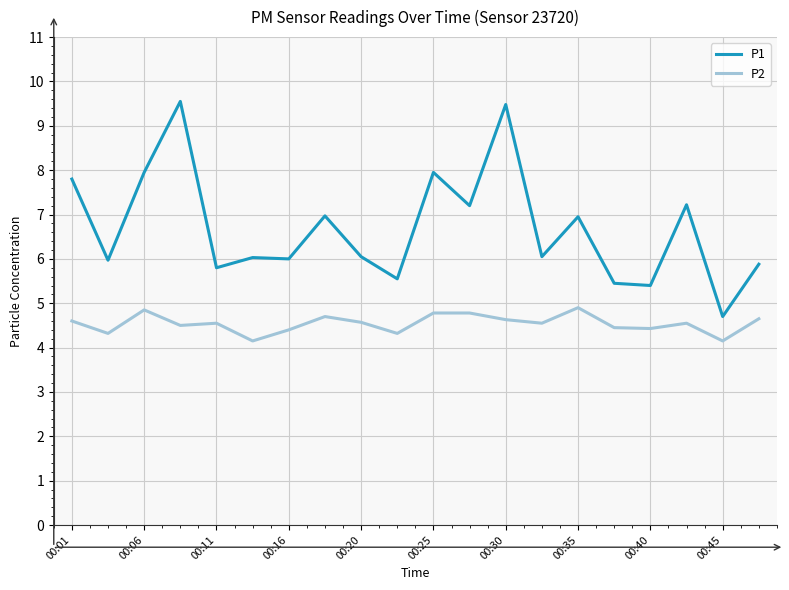

What is the average value of the P1 series?

6.7